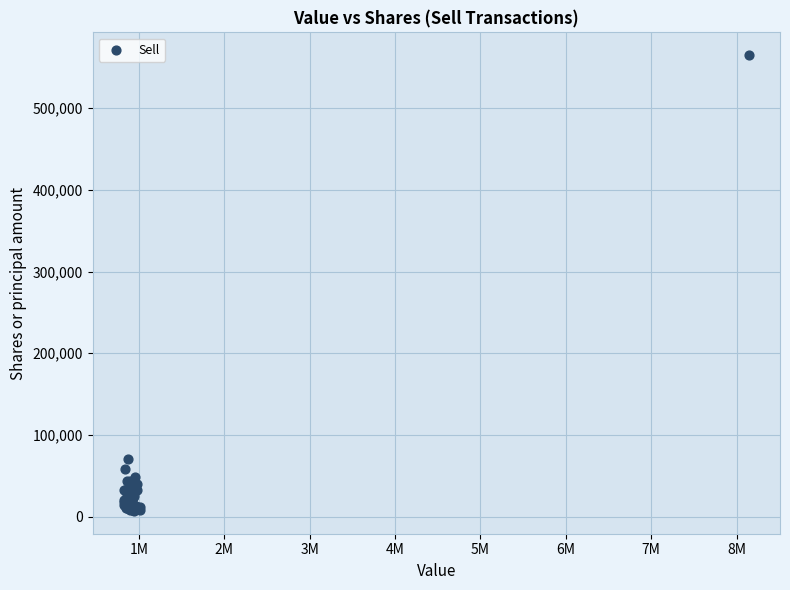

What Y value in the scatter plot is closest to 285918?

71133